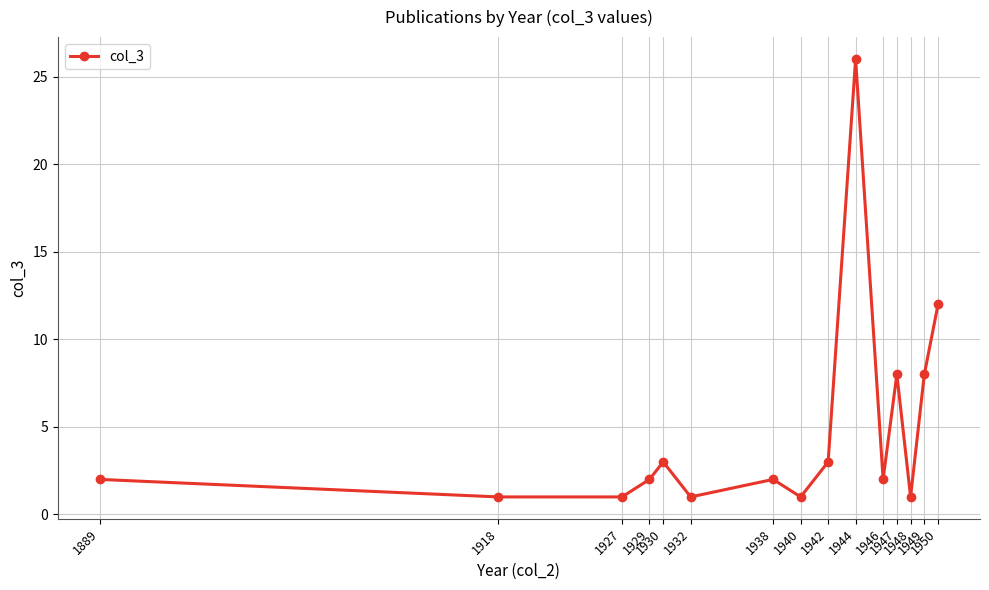

The chart shows a value of 3 at 1930. True or false?

True